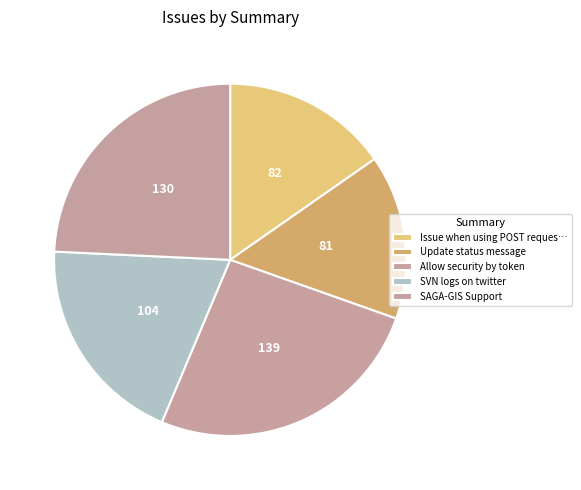

How many segments does this pie chart have?

5